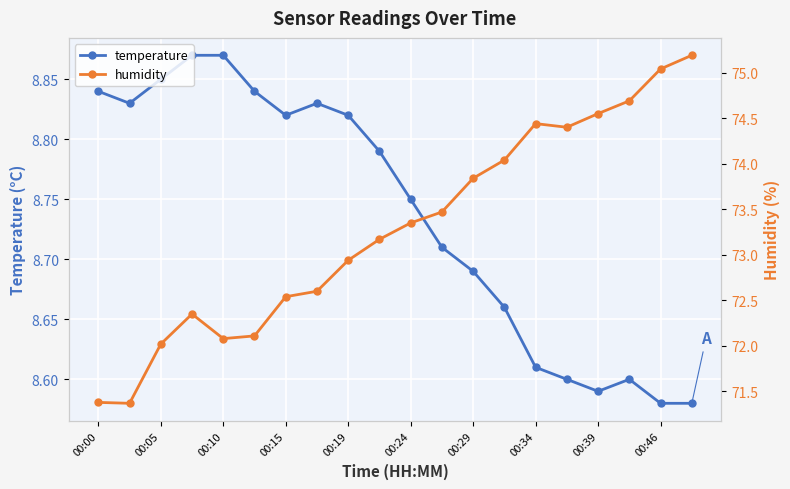

The value of temperature at 15 is 4.6. True or false?

False